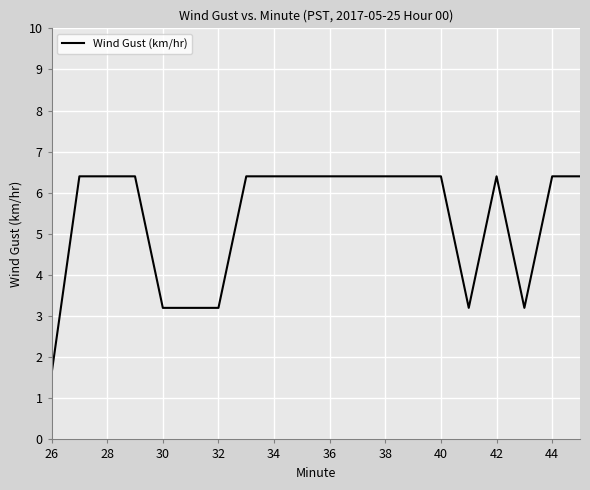

What is the sum of all values?

107.2